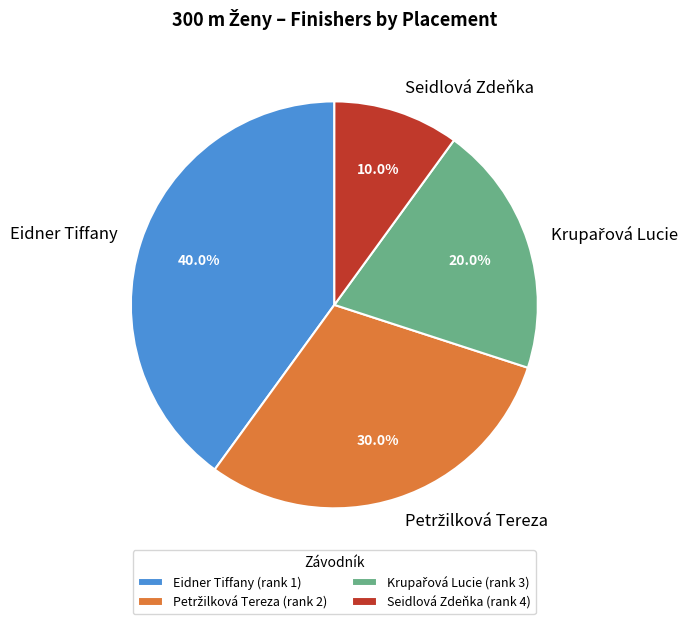

Is there any slice that represents more than half of the pie?

No